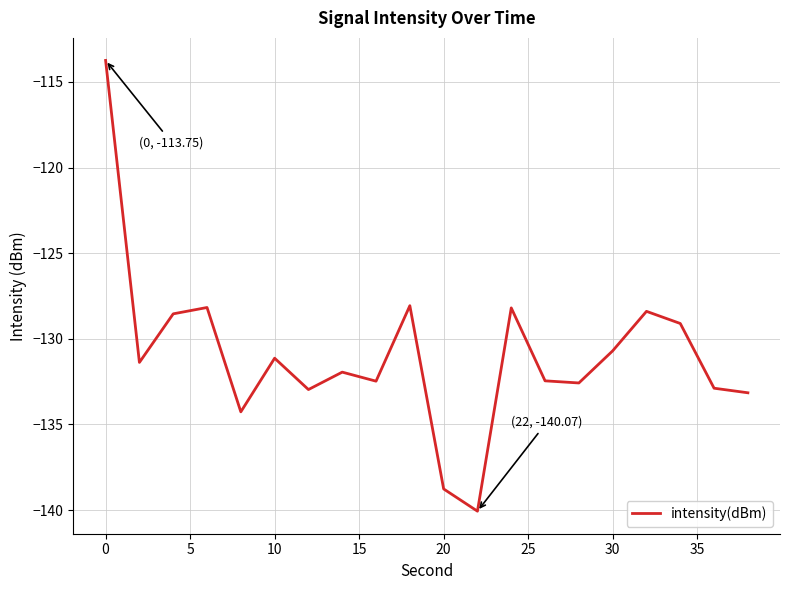

What is the greatest value displayed?

-113.7